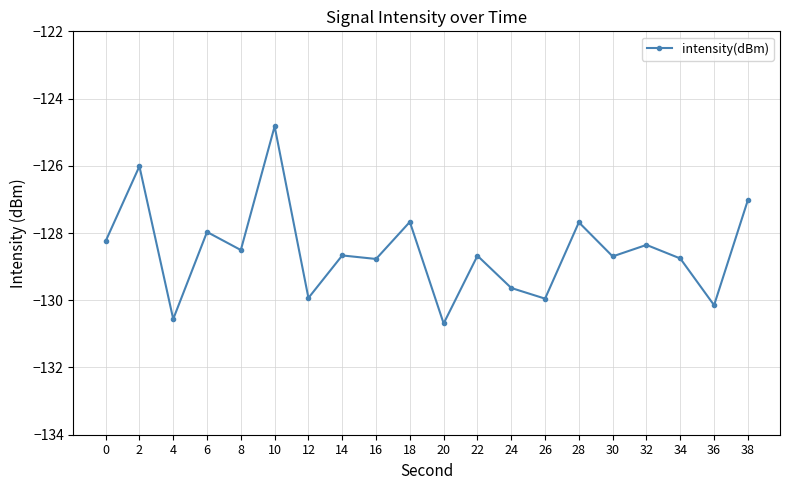

What is the difference between the maximum and minimum values?

5.9